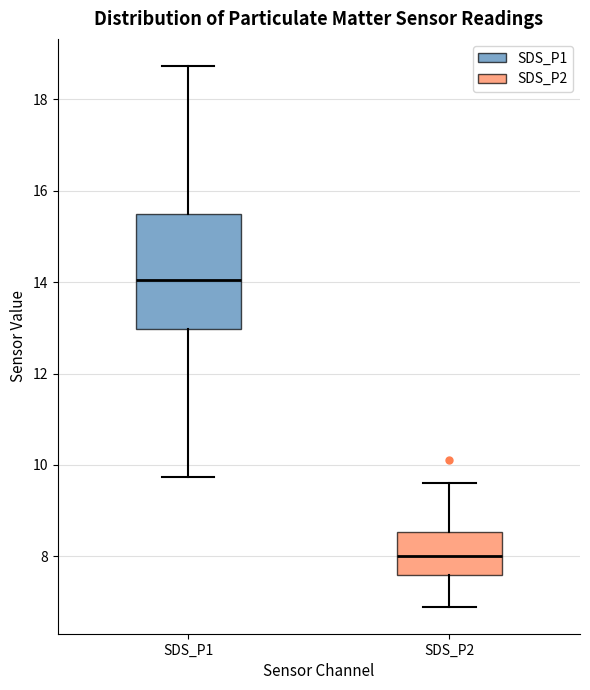

Where does the lower whisker of the box for SDS_P1 end on the y-axis? The values are not printed on the chart, so give them approximately, as read against the axis.

9.8